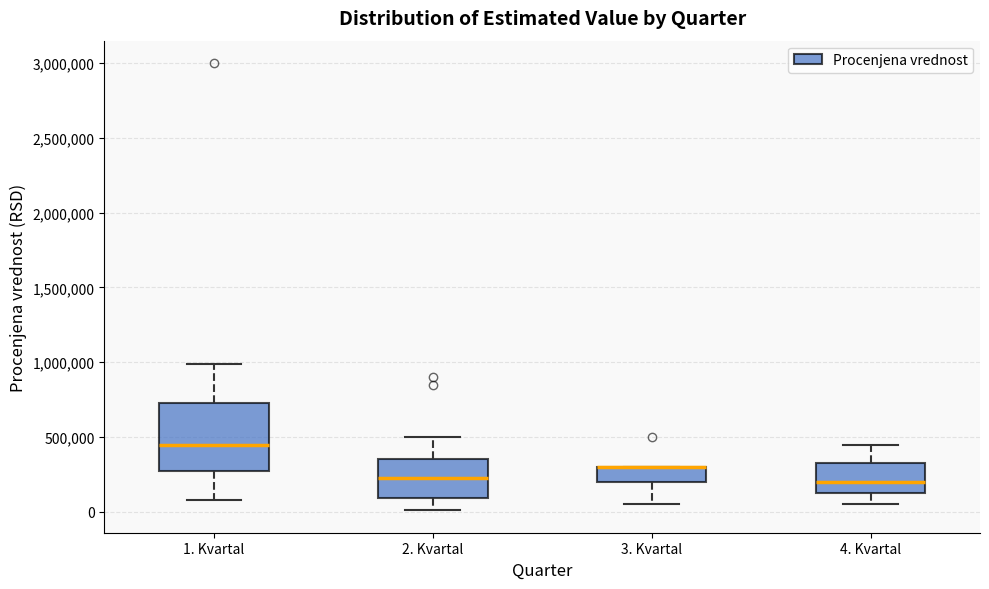

Reading left to right, read every box against the y-axis: the position of its median line, the range the box covers, and the ends of its whiskers. The values are not printed on the chart, so give them approximately, as read against the axis.

1. Kvartal: median 450000, box 300000 to 750000, whiskers 100000 to 1000000
2. Kvartal: median 250000, box 100000 to 350000, whiskers 0 to 500000
3. Kvartal: median 300000 (drawn on the box's upper edge), box 200000 to 300000, whiskers 50000 to 300000
4. Kvartal: median 200000, box 150000 to 350000, whiskers 50000 to 450000